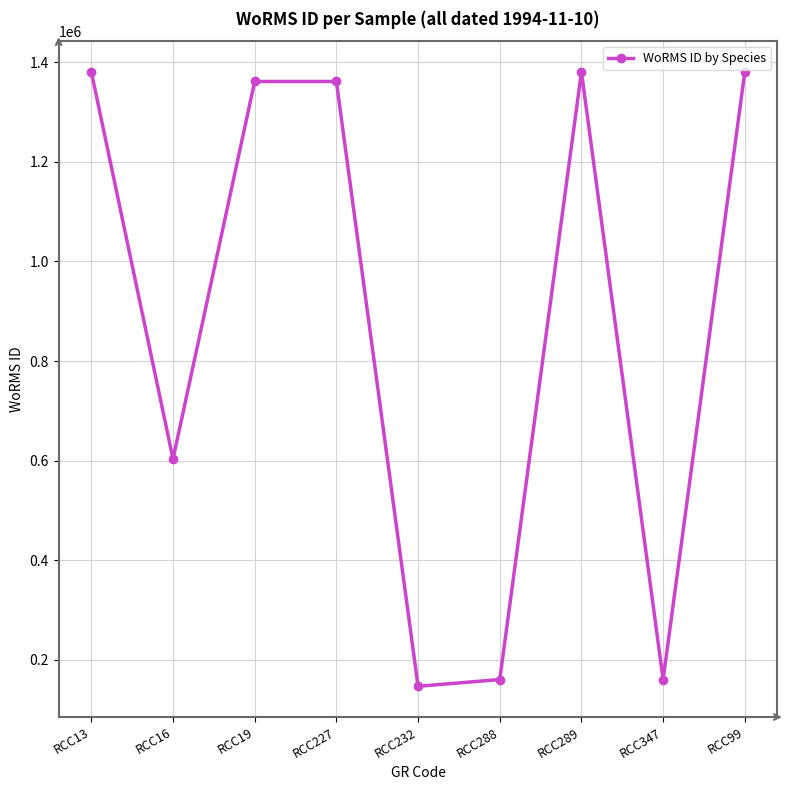

Does the chart display data point markers on the line(s)?

Yes